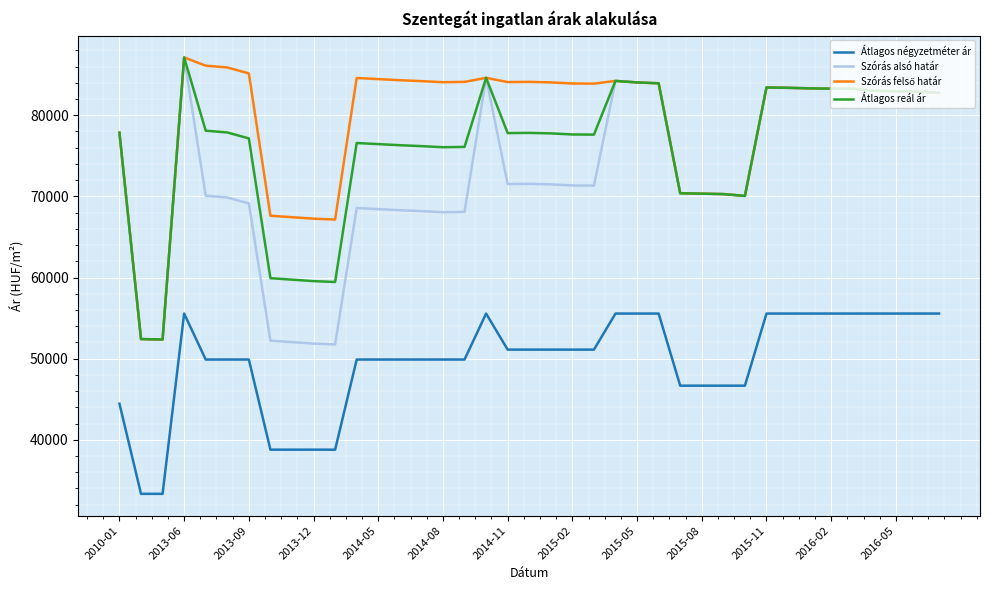

What is the minimum value shown in the chart?

33333